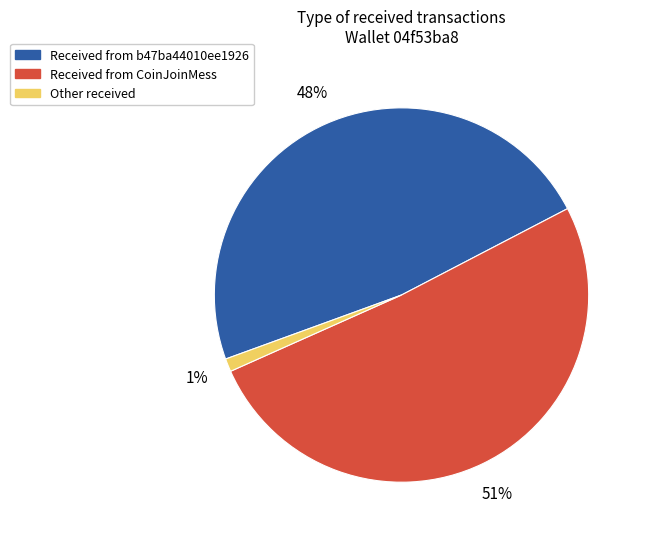

Which slice is the largest?

Received from CoinJoinMess